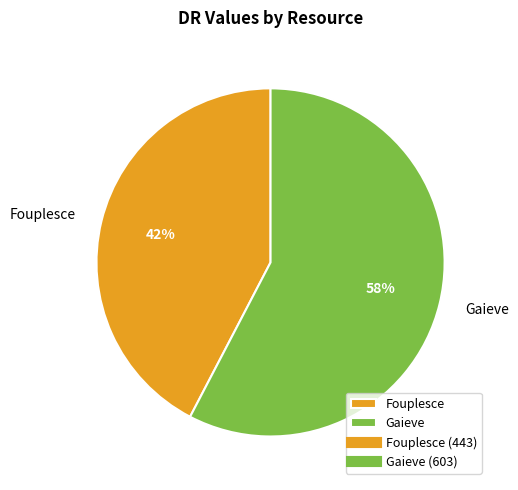

What is the ratio of the value at Gaieve to the value at Fouplesce?

1.4